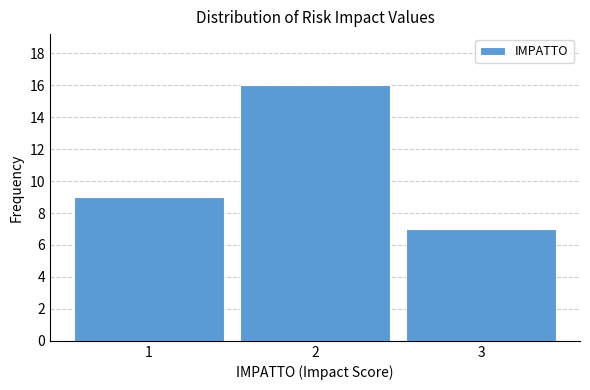

Reading left to right, list every bar in this chart as the range it spans on the x-axis followed by its height. The values are not printed on the chart, so give them approximately, as read against the axis.

0.5 to 1.5: 9
1.5 to 2.5: 16
2.5 to 3.5: 7